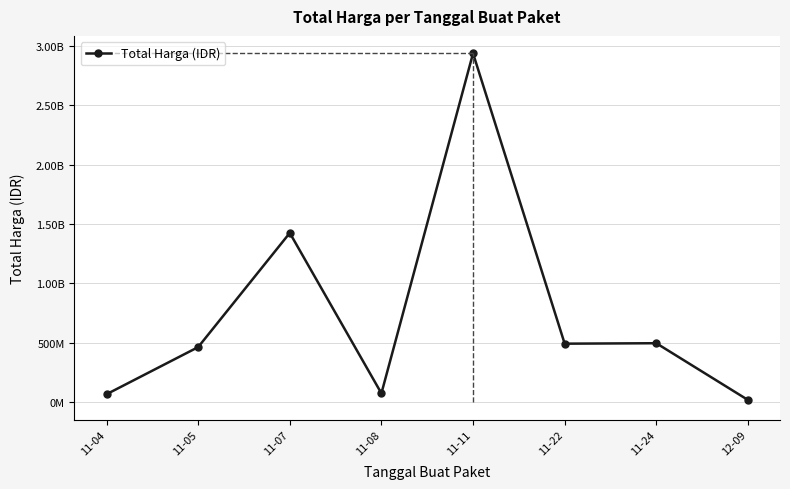

Reading left to right, list all the values displayed in this chart.

11-04=67019075	11-05=464002100	11-07=1425867900	11-08=74424000	11-11=2938963240	11-22=493000000	11-24=496775000	12-09=18900000